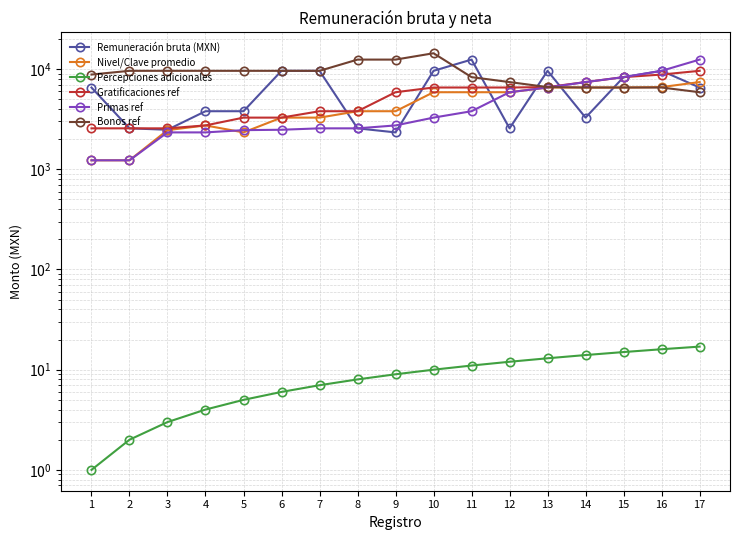

List the labels in order of Bonos ref value, largest first.

10, 8, 9, 2, 3, 4, 5, 6, 7, 1, 11, 12, 13, 14, 15, 16, 17